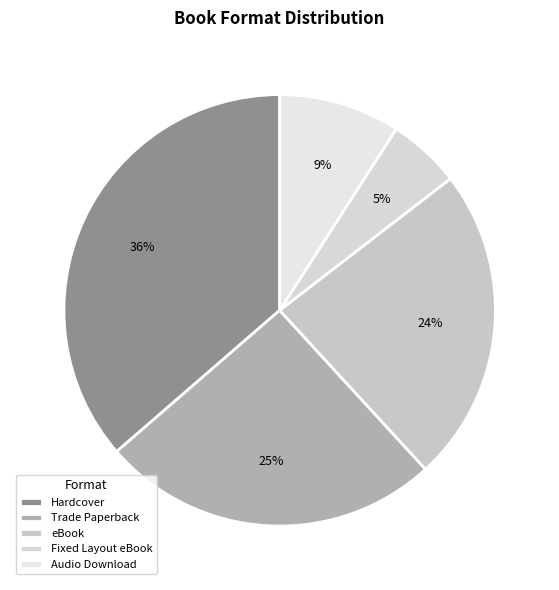

True or false: Trade Paperback accounts for 25% of the total.

True